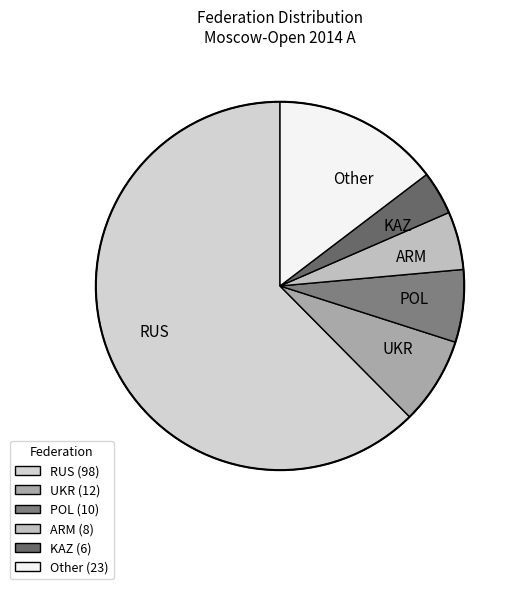

Count the number of slices in the pie.

6